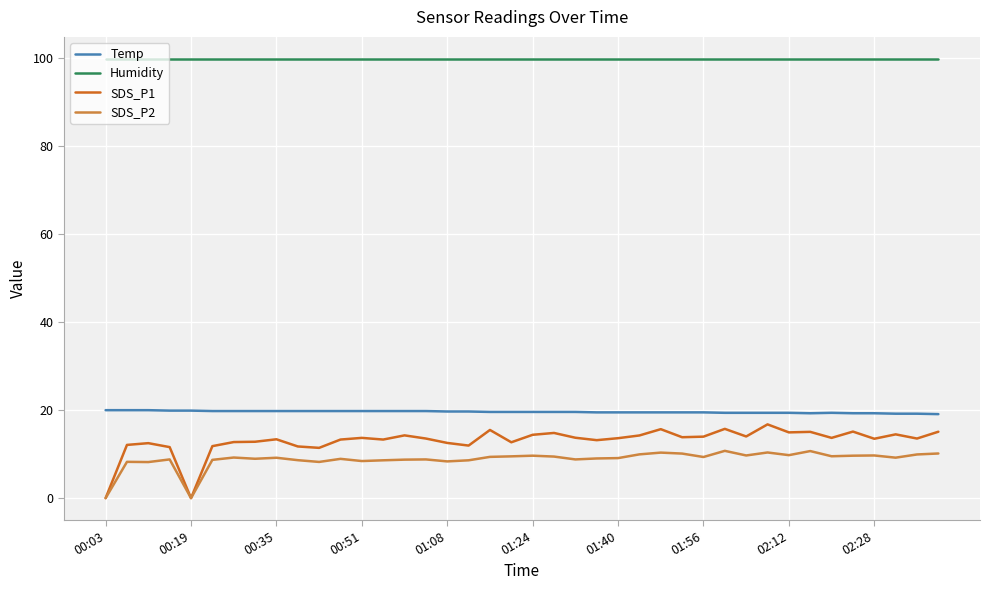

Which series has the largest total across all categories?

Humidity